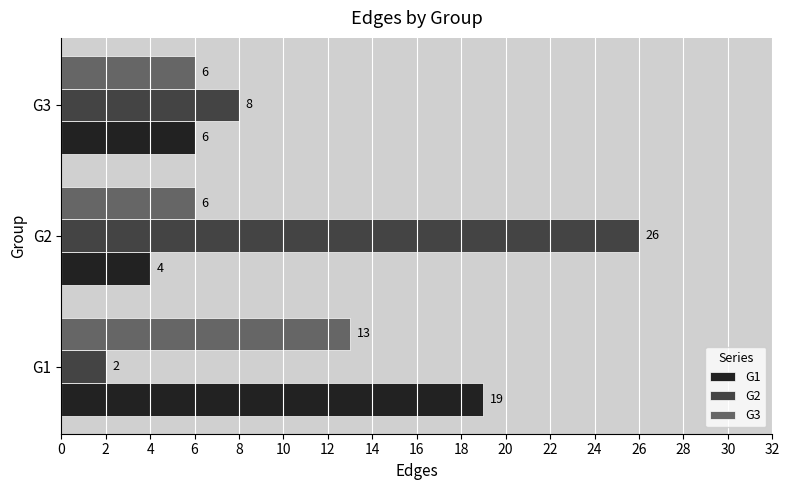

The G2 series shows 2 at G1. True or false?

True